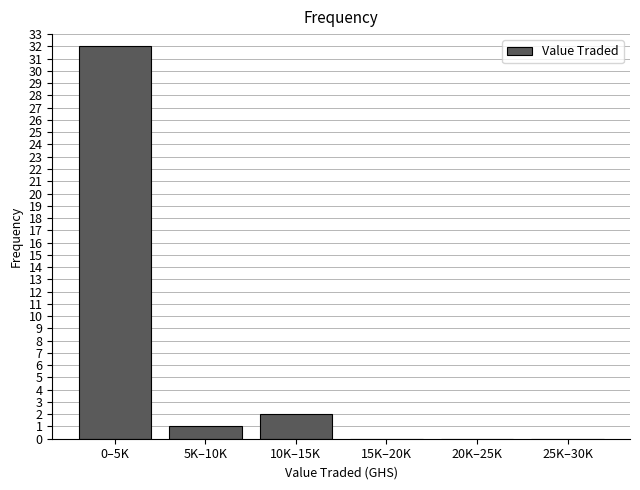

Reading left to right, extract all data points from this chart.

0–5K=32	5K–10K=1	10K–15K=2	15K–20K=0	20K–25K=0	25K–30K=0